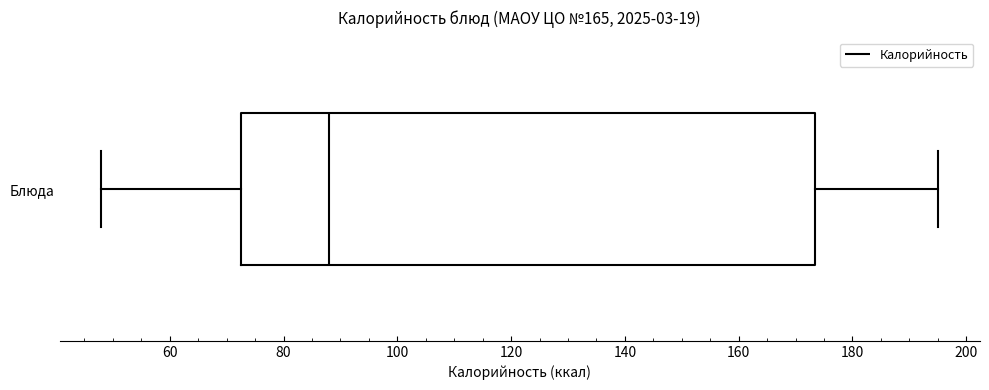

Where does the right whisker of the box for Блюда end on the x-axis? The values are not printed on the chart, so give them approximately, as read against the axis.

196